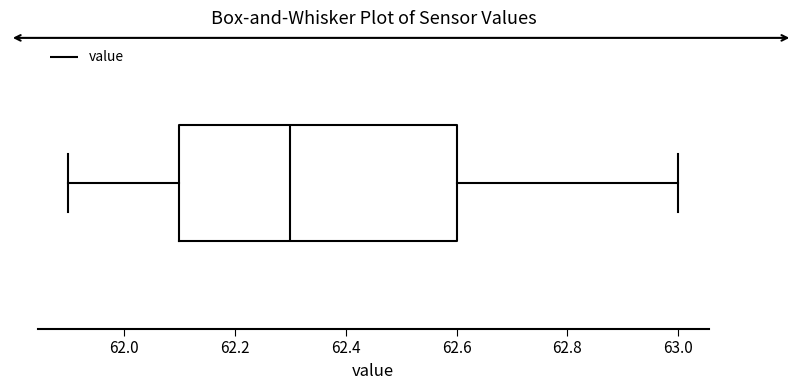

Transcribe this box plot: give where the median line is, the range the box spans, and where the two whiskers end, as read against the x-axis. The values are not printed on the chart, so give them approximately, as read against the axis.

median 62.3, box 62.1 to 62.6, whiskers 61.9 to 63.0